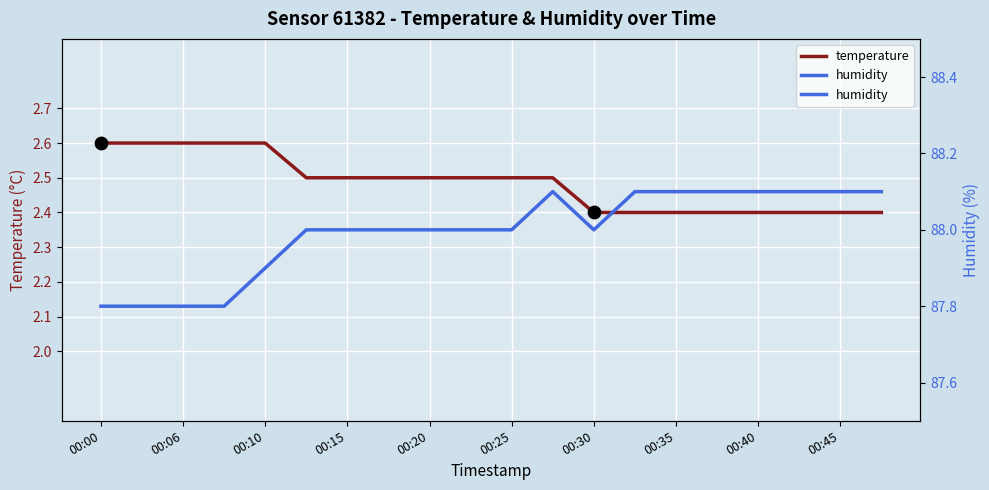

What is the total value across all series at 11?

90.6